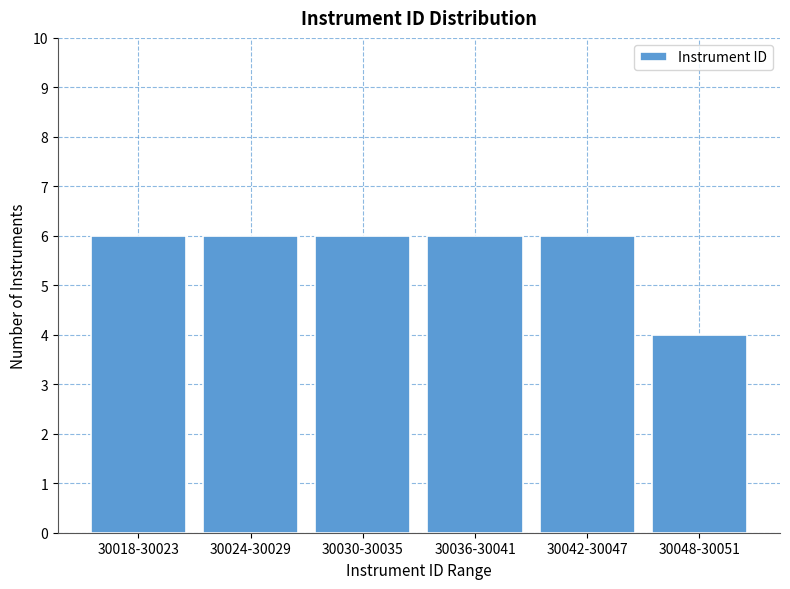

Reading left to right, list all the values displayed in this chart.

6	6	6	6	6	4